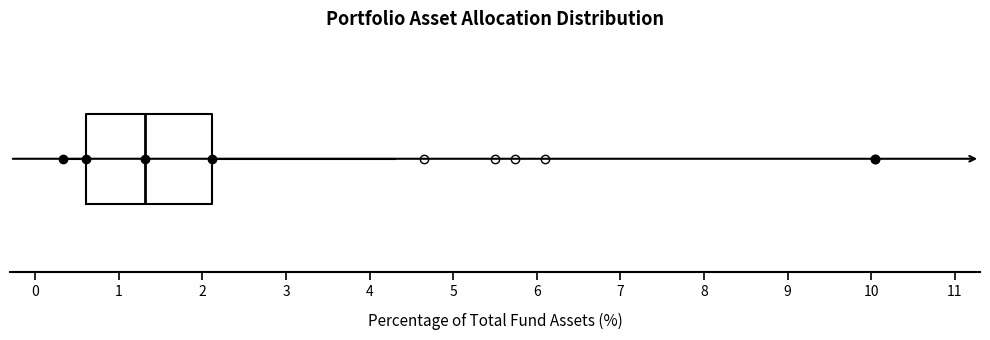

Transcribe this box plot: give where the median line is, the range the box spans, and where the two whiskers end, as read against the x-axis. The values are not printed on the chart, so give them approximately, as read against the axis.

median 1.3, box 0.6 to 2.1, whiskers 0.3 to 4.3